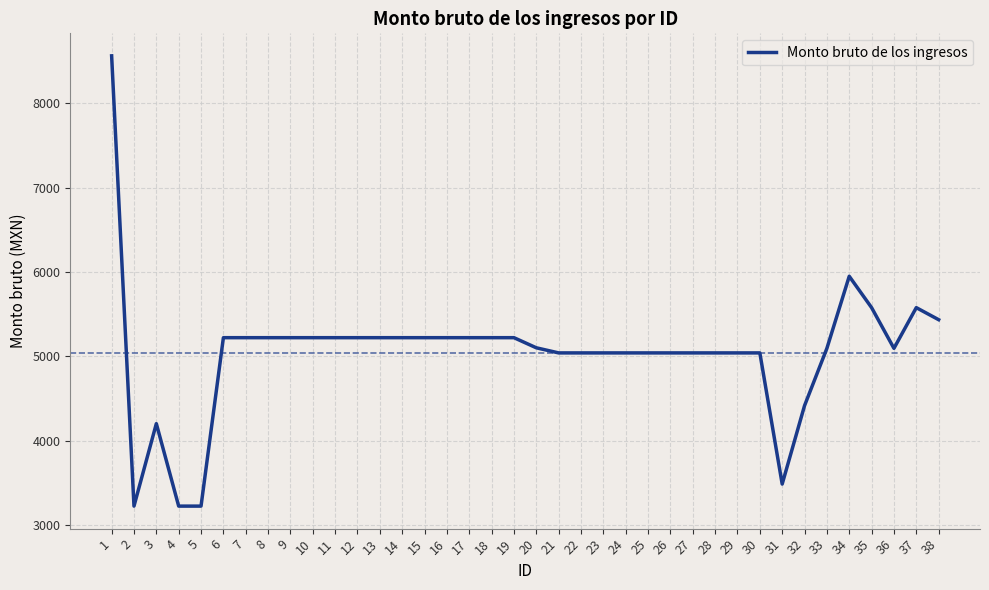

What is the difference between the values at 30 and 16?

180.5